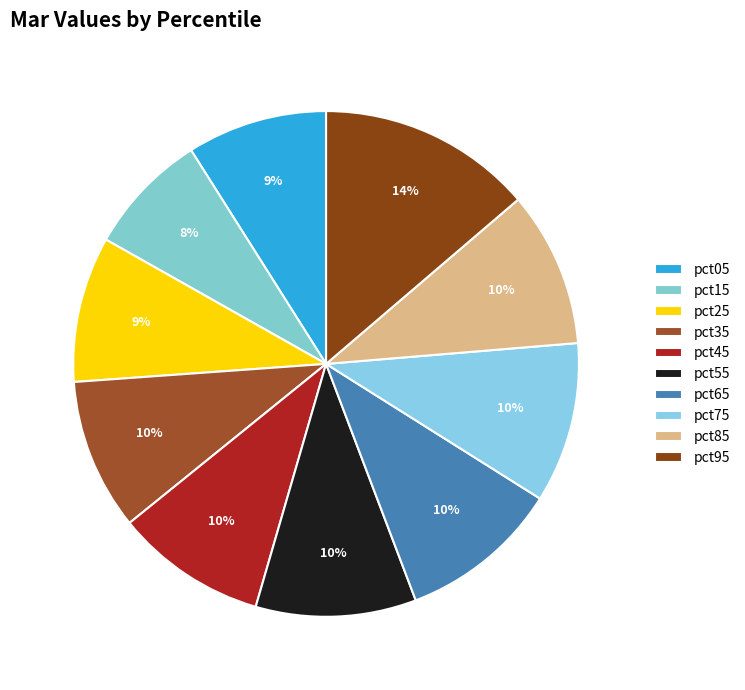

Which has a higher value, pct45 or pct95?

pct95